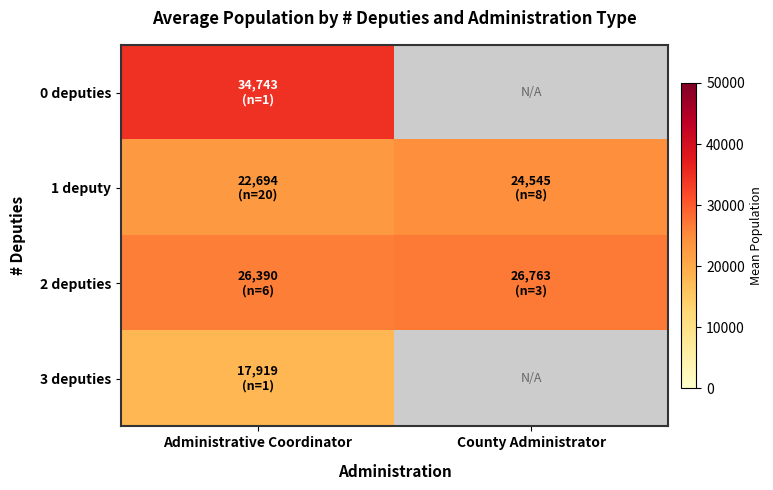

At Administrative Coordinator, list the series in order from largest to smallest.

0 deputies, 2 deputies, 1 deputy, 3 deputies